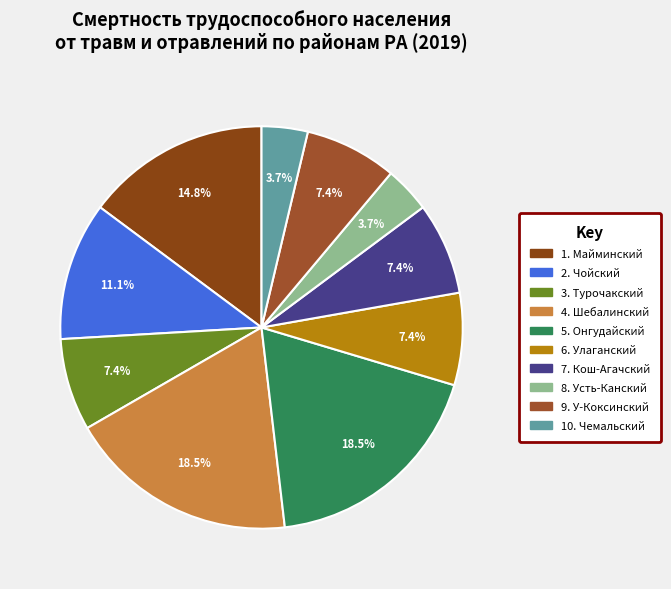

To the nearest percent, what is the combined percentage of 3. Турочакский and 2. Чойский?

19%